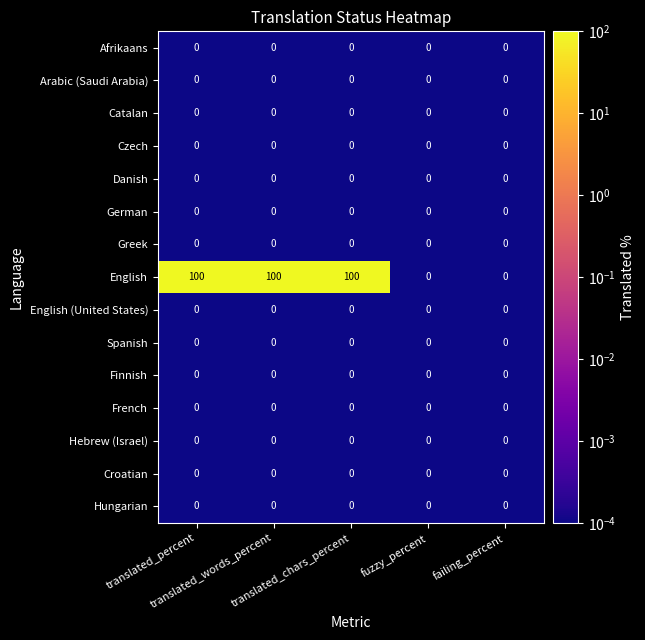

Which series has the largest total across all categories?

English